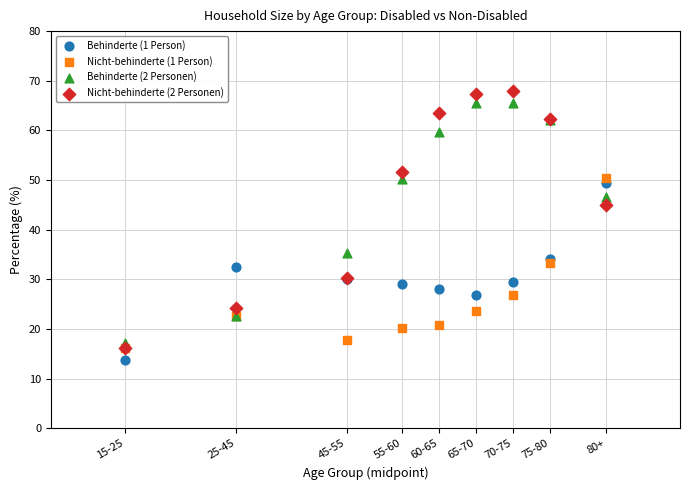

Which series has the largest Y range (max minus min)?

Nicht-behinderte (2 Personen)